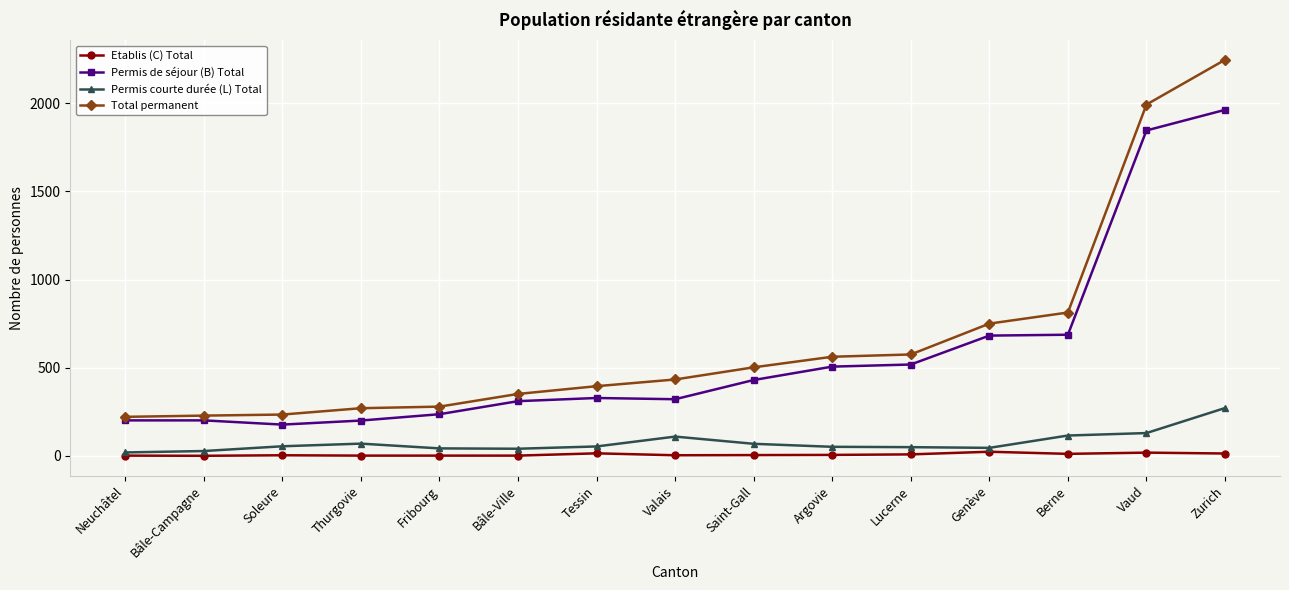

How many data points does each series have?

15